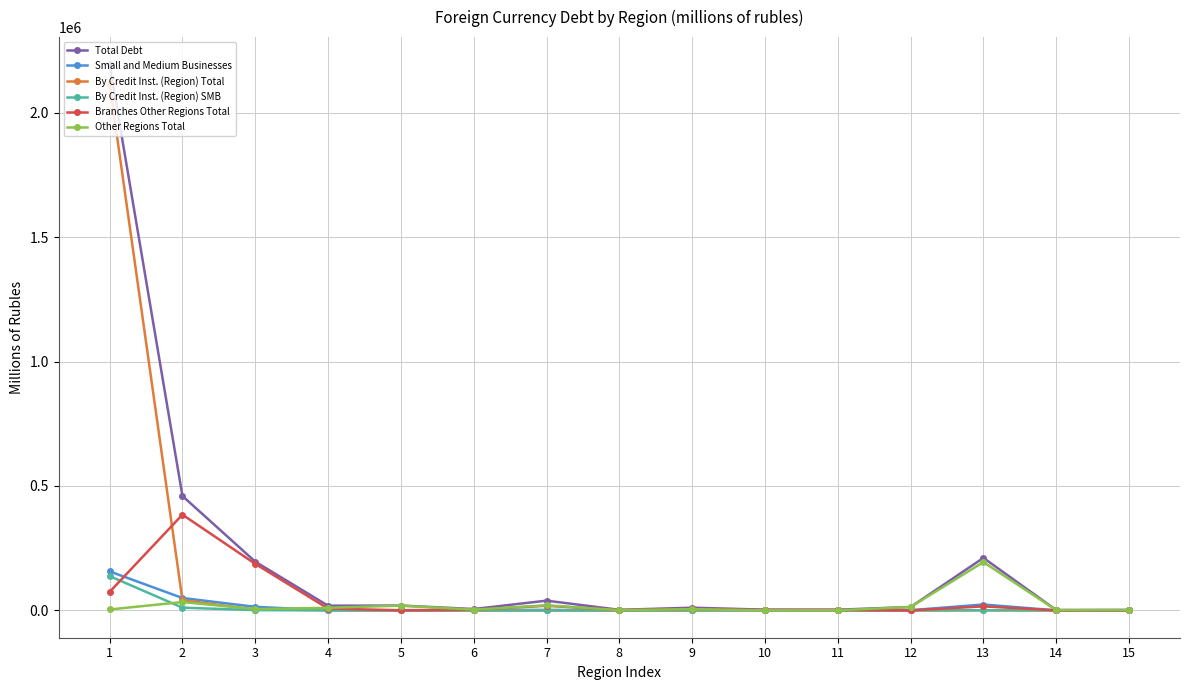

True or false: Other Regions Total has more than 1 points higher than both neighbors.

True